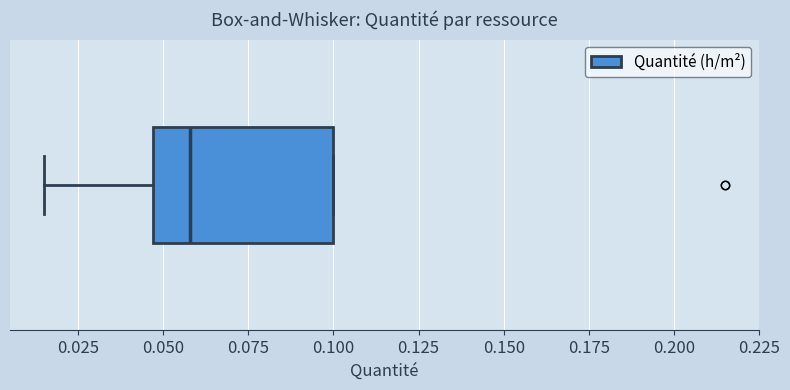

Transcribe this box plot: give where the median line is, the range the box spans, and where the two whiskers end, as read against the x-axis. The values are not printed on the chart, so give them approximately, as read against the axis.

median 0.060, box 0.045 to 0.100, whiskers 0.015 to 0.100